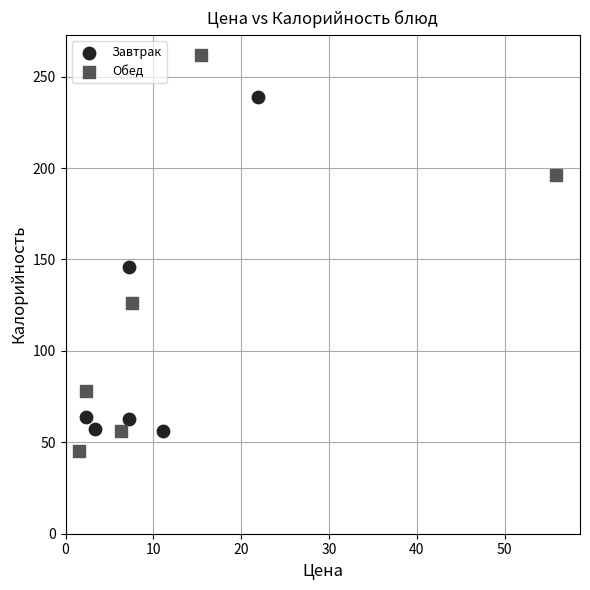

Which series has the widest spread of Y values?

Обед